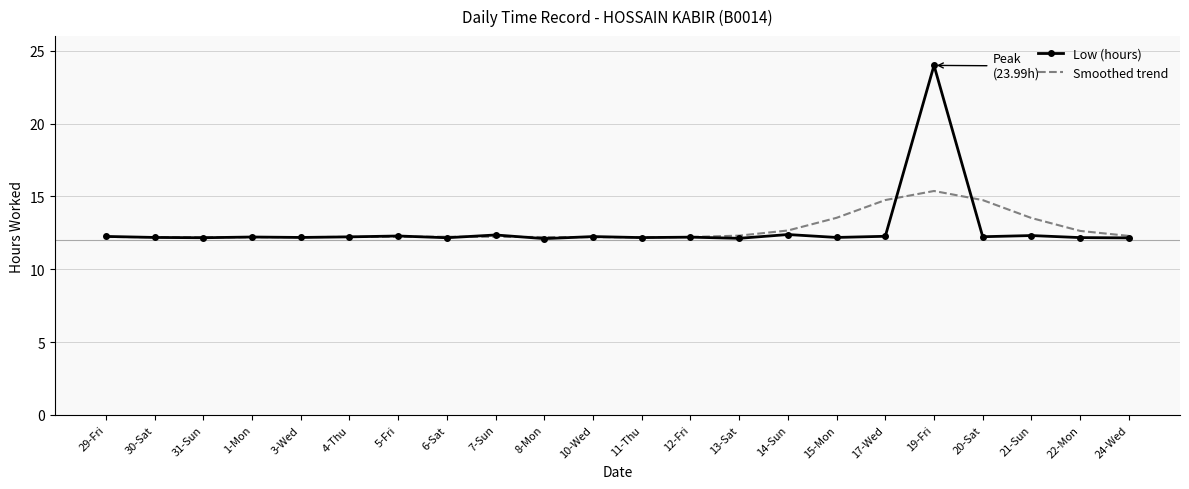

What is the difference between the maximum and minimum values in the Low (hours) series?

11.9